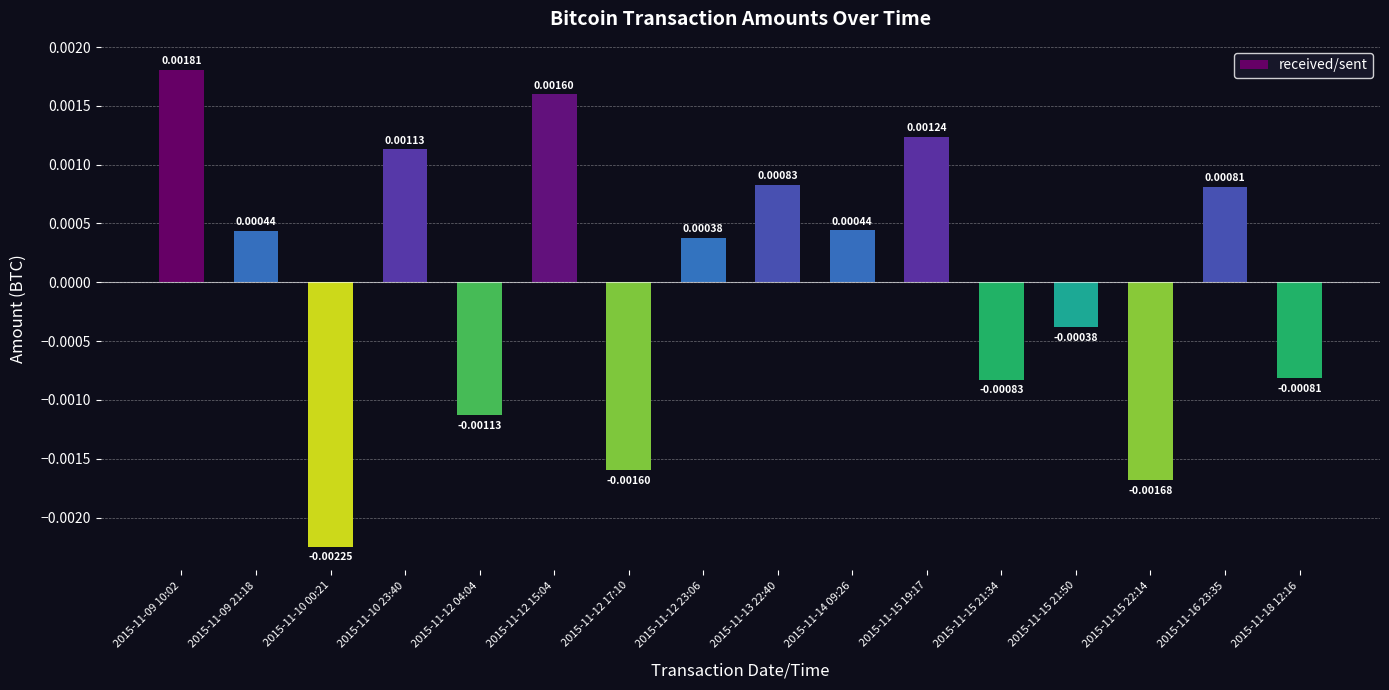

Which has a higher value, 2015-11-15 19:17 or 2015-11-09 10:02?

2015-11-09 10:02